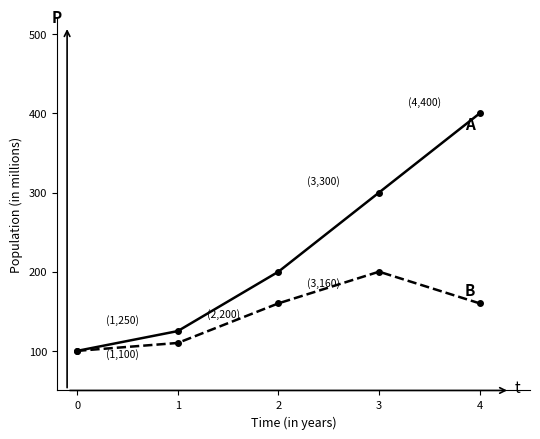

At which category is the sum across all series the highest?

4